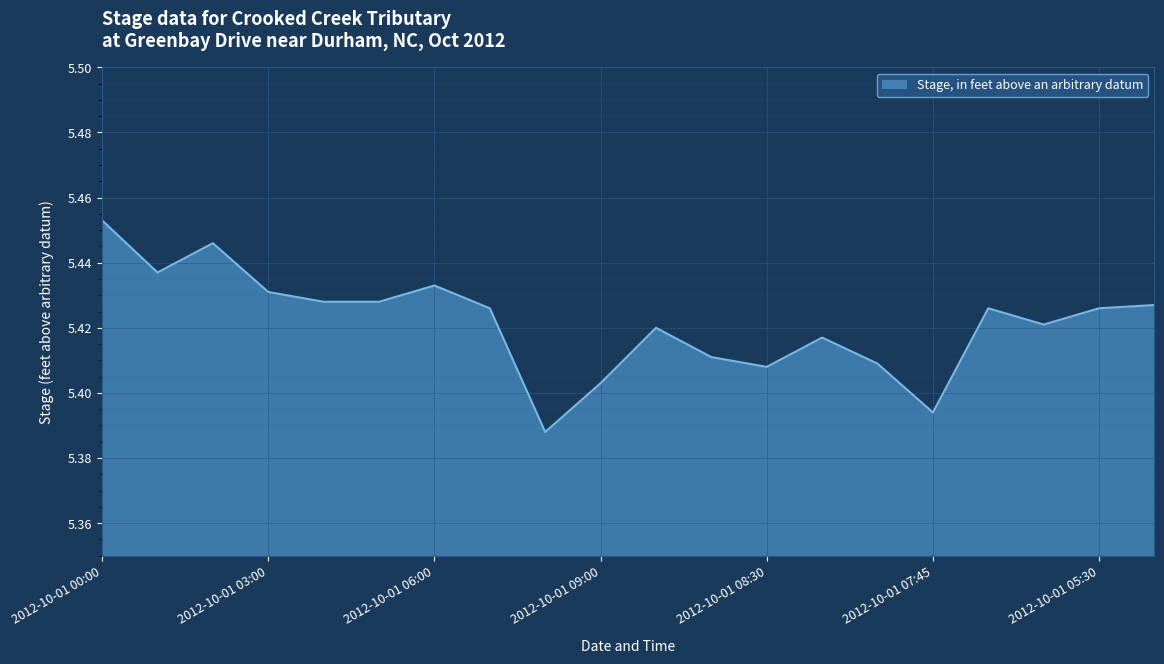

How many categories are shown in the chart?

20